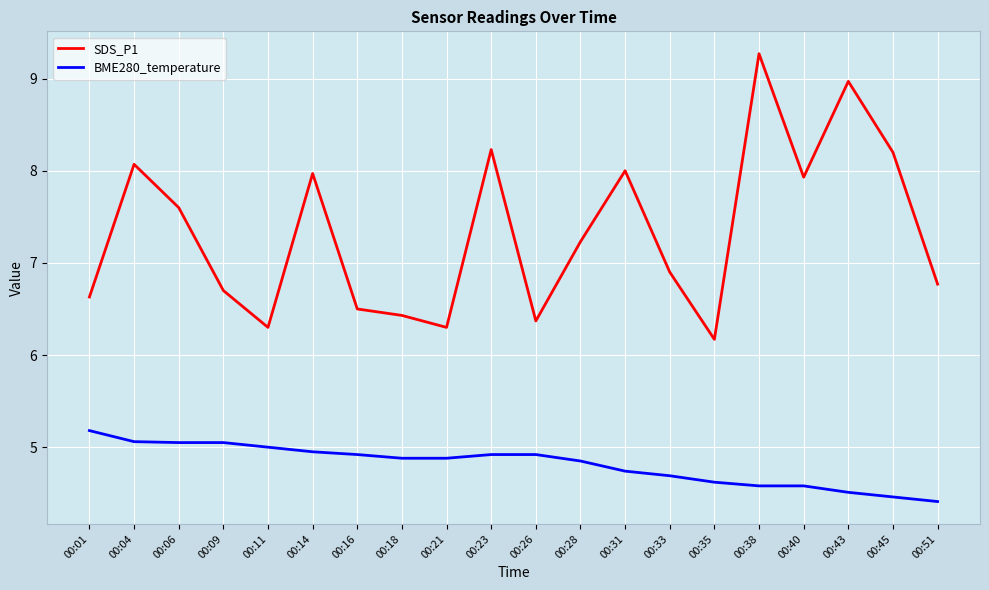

List the series in order of their peak value, highest first.

SDS_P1, BME280_temperature